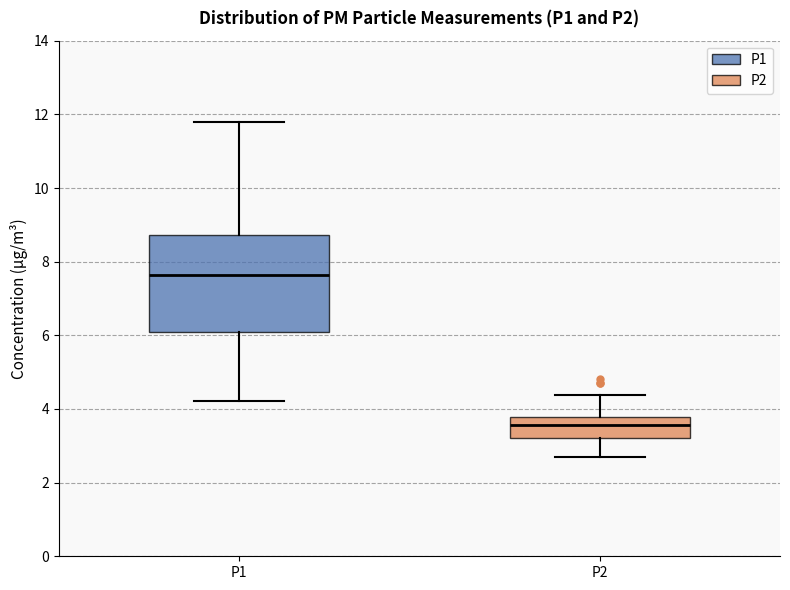

Comparing the boxes themselves (not the whiskers), which one is the tallest?

P1